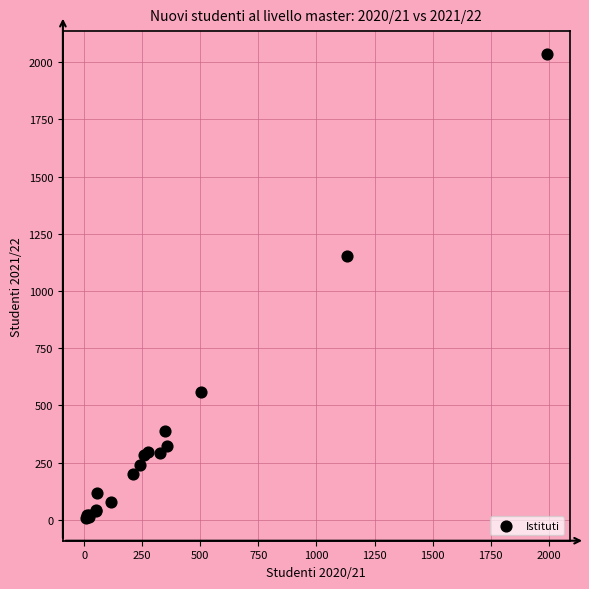

What Y value in the scatter plot is closest to 1022?

1155